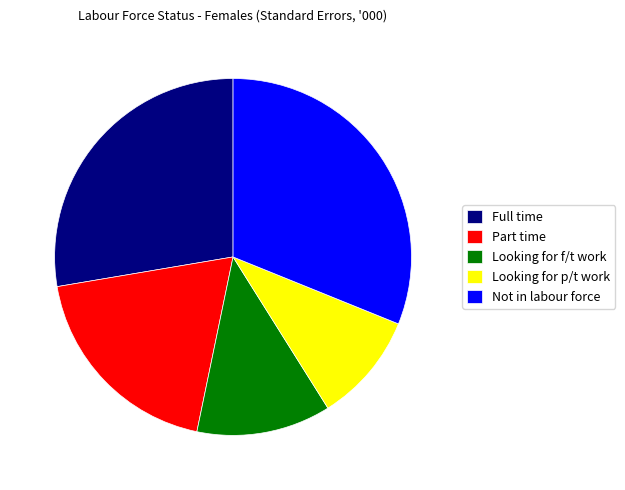

How many segments does this pie chart have?

5